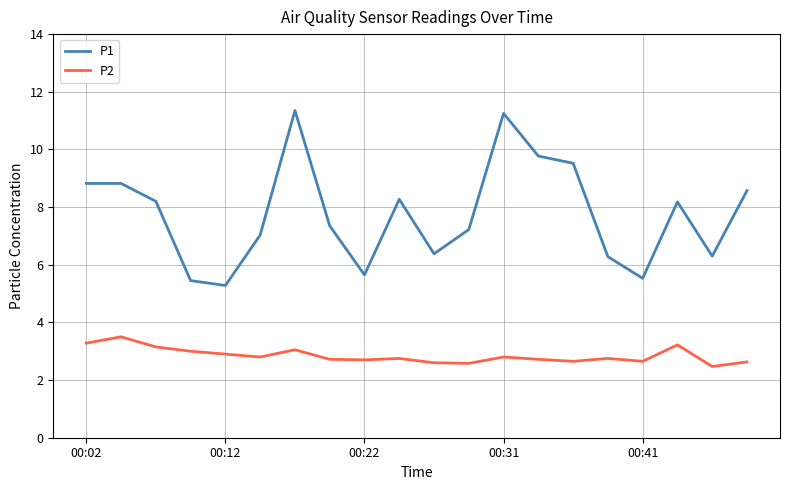

True or false: P2 and P1 intersect in this chart.

False